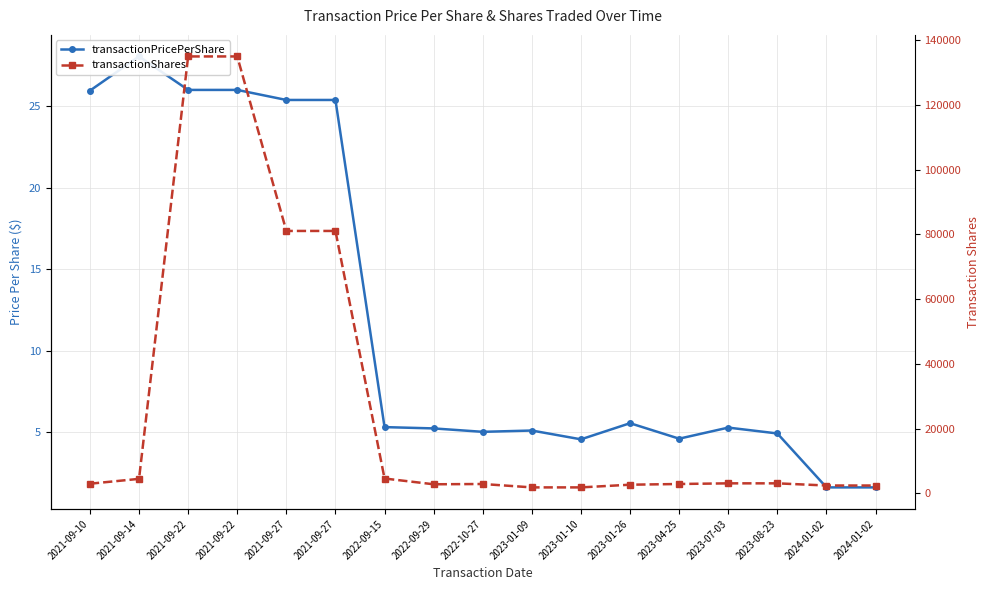

Reading left to right, extract all data points from this chart.

transactionPricePerShare: 2021-09-10=26.0	2021-09-14=28.1	2021-09-22=26.0	2021-09-22=26.0	2021-09-27=25.4	2021-09-27=25.4	2022-09-15=5.3	2022-09-29=5.2	2022-10-27=5.0	2023-01-09=5.1	2023-01-10=4.6	2023-01-26=5.6	2023-04-25=4.6	2023-07-03=5.3	2023-08-23=4.9	2024-01-02=1.6	2024-01-02=1.6
transactionShares: 2021-09-10=3000.0	2021-09-14=4500.0	2021-09-22=134998.0	2021-09-22=134998.0	2021-09-27=81088.0	2021-09-27=81088.0	2022-09-15=4610.0	2022-09-29=2828.0	2022-10-27=2914.0	2023-01-09=1865.0	2023-01-10=1865.0	2023-01-26=2695.0	2023-04-25=2914.0	2023-07-03=3116.0	2023-08-23=3116.0	2024-01-02=2445.0	2024-01-02=2445.0